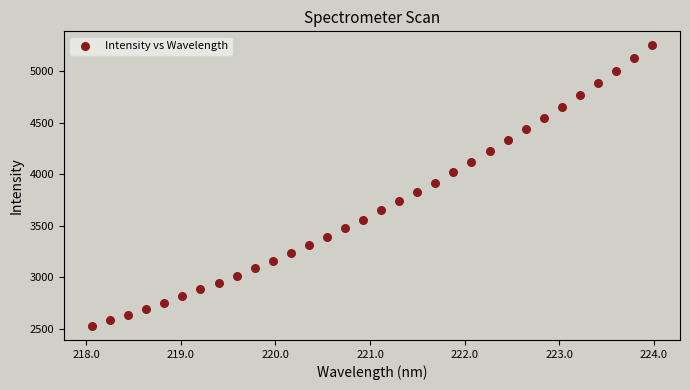

What is the range of Y values (max minus min)?

2723.3